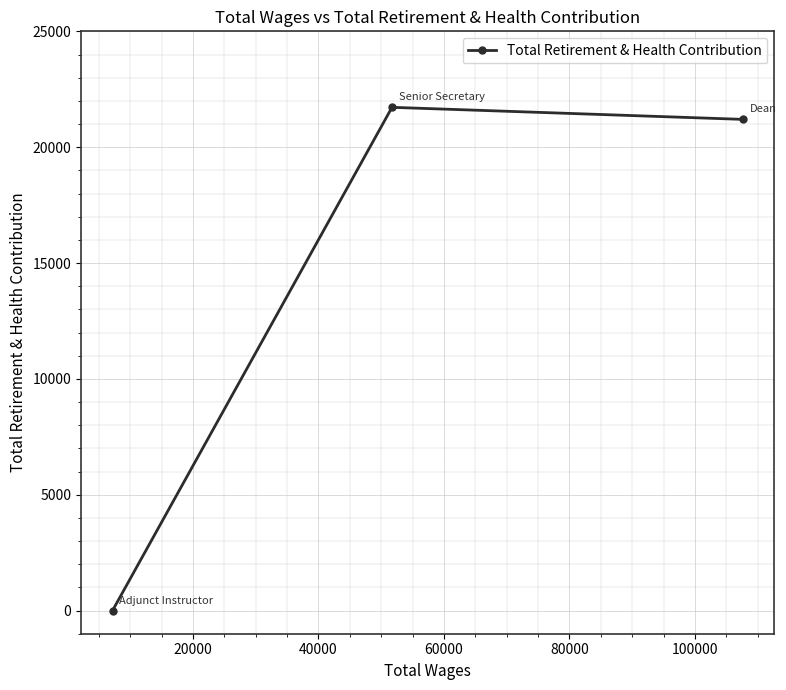

What is the maximum value shown in the chart?

21720